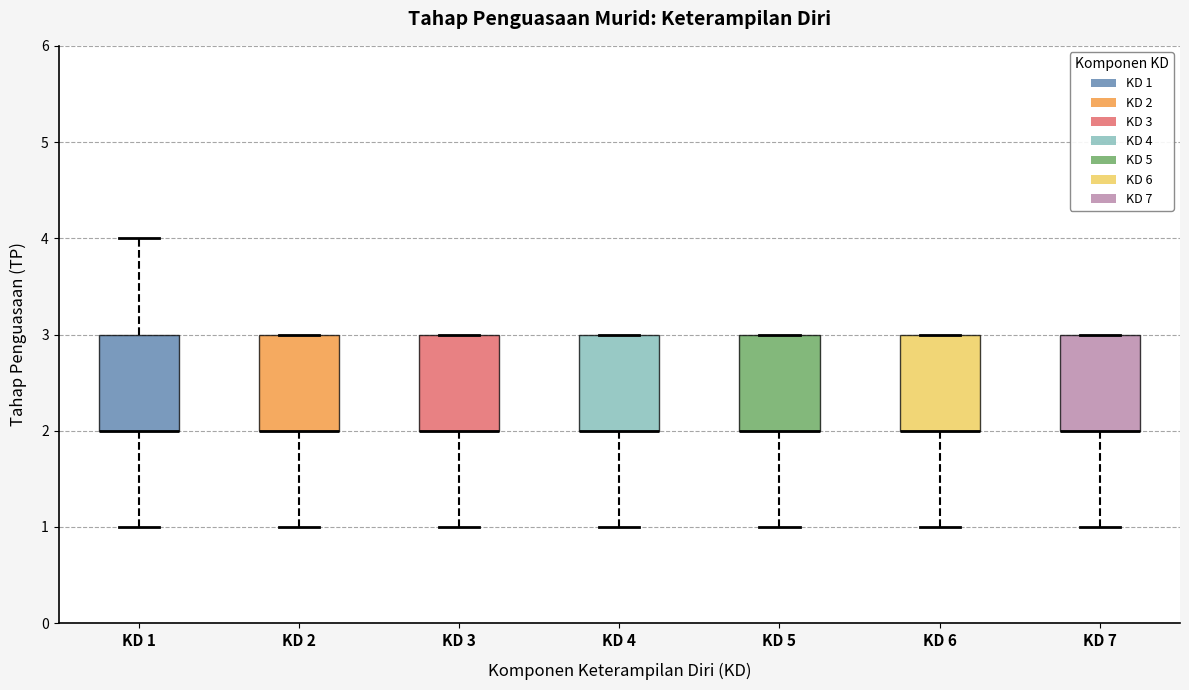

Reading left to right, transcribe this box plot: for each box, give where its median line is, the range the box spans, and where its two whiskers end, as read against the y-axis. The values are not printed on the chart, so give them approximately, as read against the axis.

KD 1: median 2 (drawn on the box's lower edge), box 2 to 3, whiskers 1 to 4
KD 2: median 2 (drawn on the box's lower edge), box 2 to 3, whiskers 1 to 3
KD 3: median 2 (drawn on the box's lower edge), box 2 to 3, whiskers 1 to 3
KD 4: median 2 (drawn on the box's lower edge), box 2 to 3, whiskers 1 to 3
KD 5: median 2 (drawn on the box's lower edge), box 2 to 3, whiskers 1 to 3
KD 6: median 2 (drawn on the box's lower edge), box 2 to 3, whiskers 1 to 3
KD 7: median 2 (drawn on the box's lower edge), box 2 to 3, whiskers 1 to 3